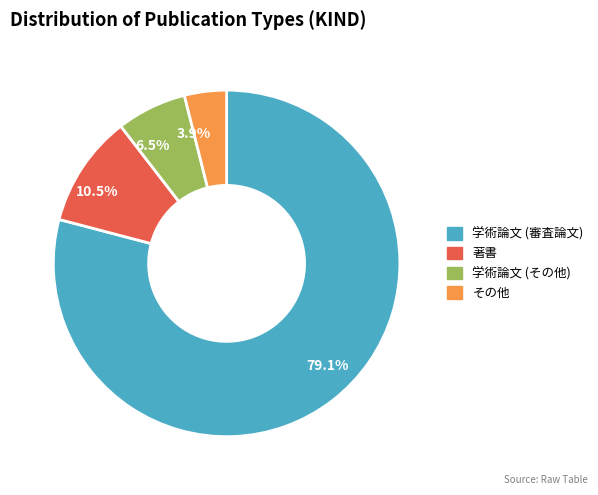

Which category has the smallest portion of the pie?

その他